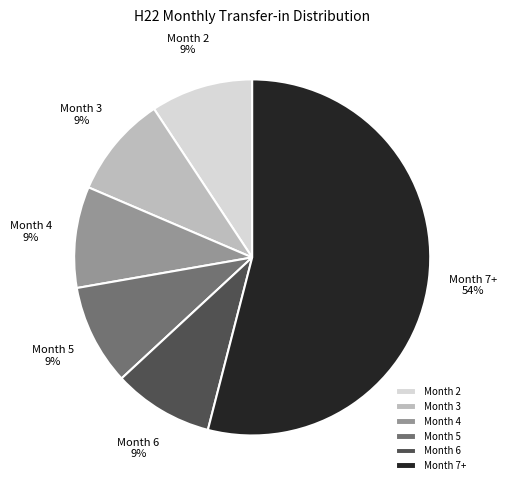

Is the sum of Month 7+ and Month 5 greater than half?

Yes